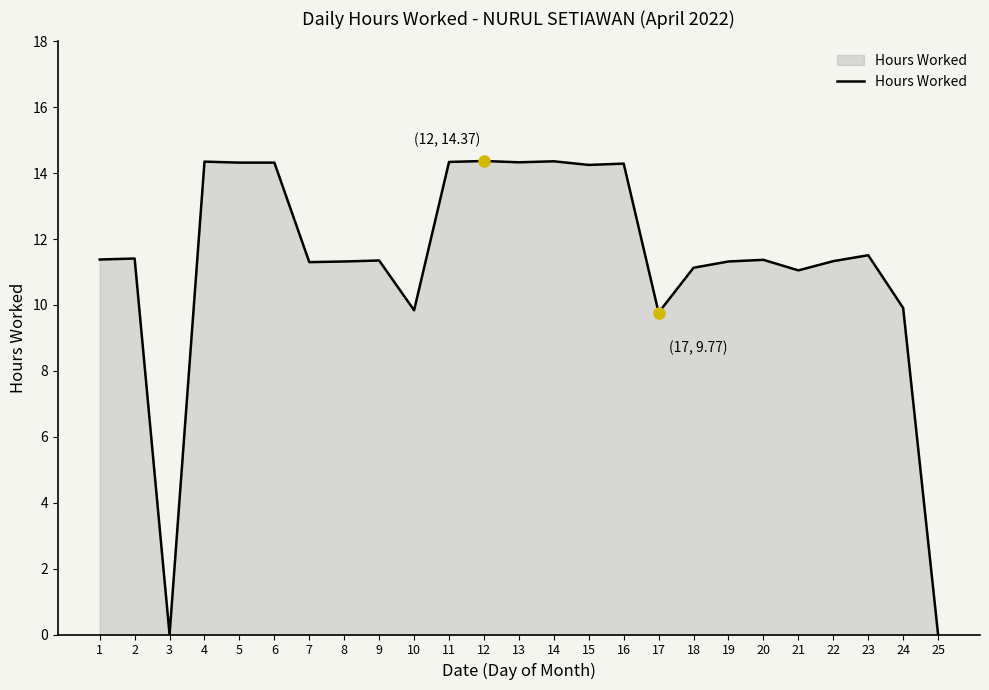

Count the number of categories in the chart.

25